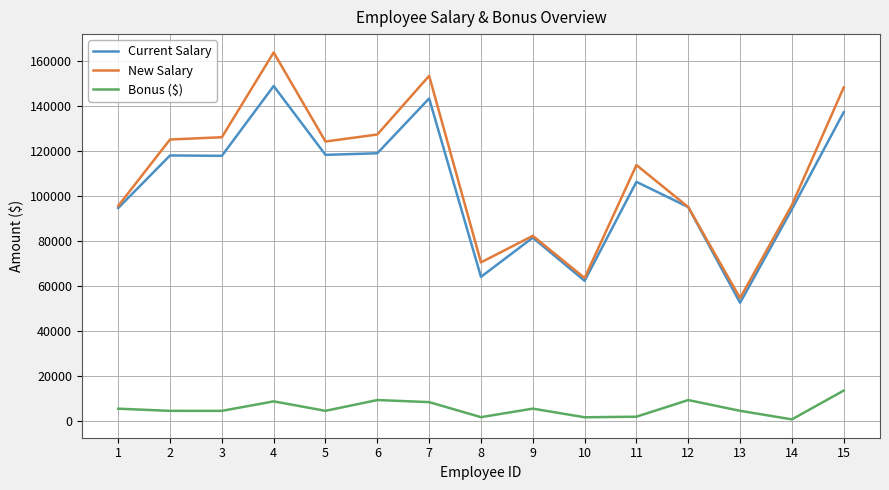

True or false: Bonus ($) and Current Salary cross at least once.

False